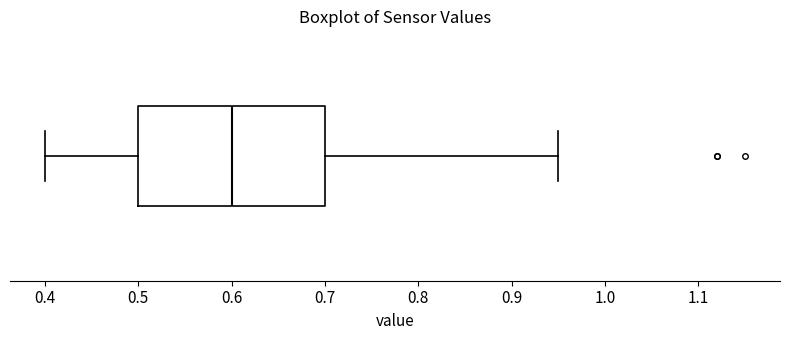

Read this box plot against the x-axis: the position of the median line, the range covered by the box, and the ends of both whiskers. The values are not printed on the chart, so give them approximately, as read against the axis.

median 0.60, box 0.50 to 0.70, whiskers 0.40 to 0.95